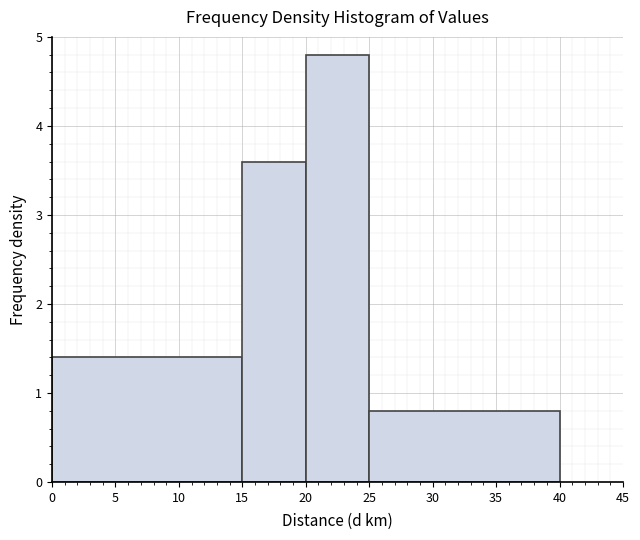

Reading left to right, transcribe this chart: for each bar, give the range it covers on the x-axis and its height. The values are not printed on the chart, so give them approximately, as read against the axis.

0 to 15: 1.4
15 to 20: 3.6
20 to 25: 4.8
25 to 40: 0.8